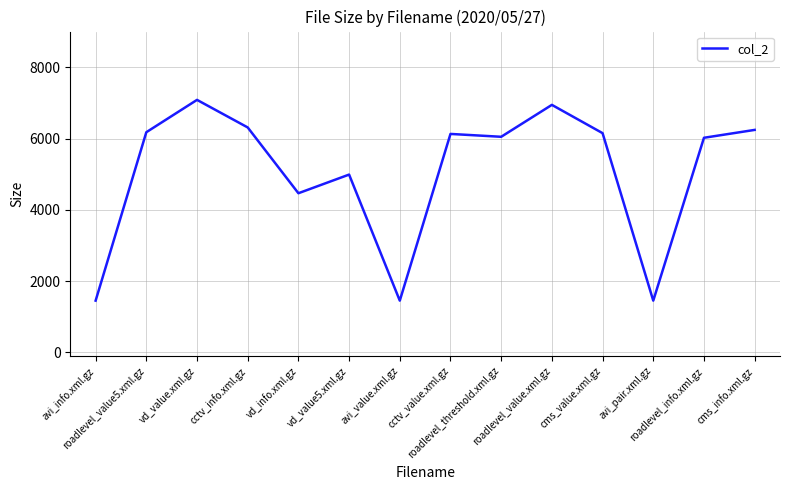

What is the difference between the maximum and minimum values?

5630